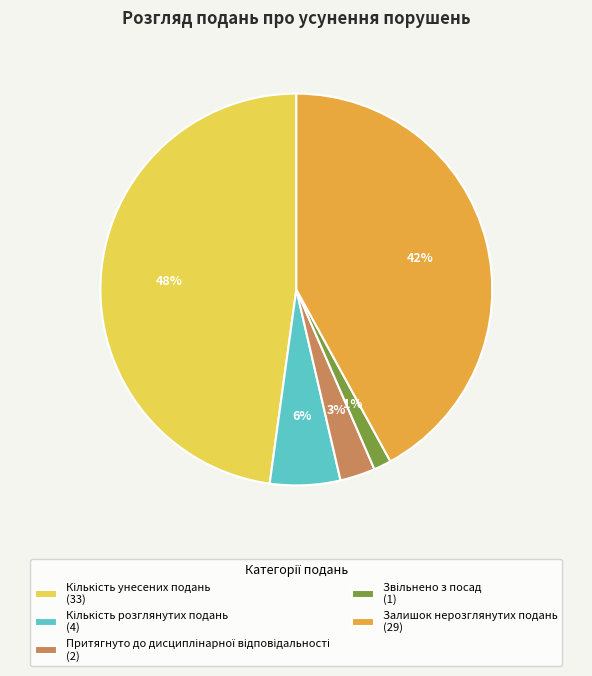

Is there a majority slice in this chart?

No